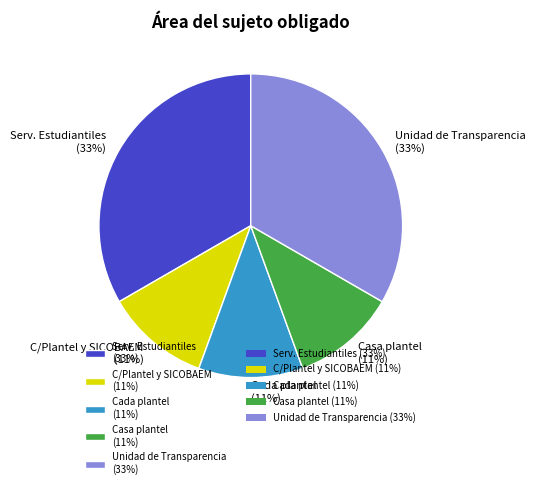

Approximately how many times larger is the value at Serv. Estudiantiles (33%) compared to Casa plantel (11%)?

3.0